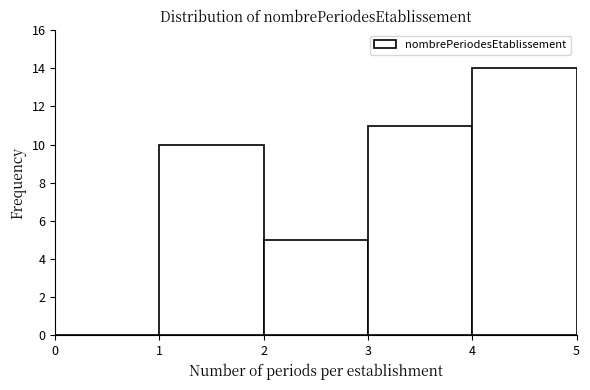

Reading left to right, list every bar in this chart as the range it spans on the x-axis followed by its height. The values are not printed on the chart, so give them approximately, as read against the axis.

0 to 1: 0
1 to 2: 10
2 to 3: 5
3 to 4: 11
4 to 5: 14